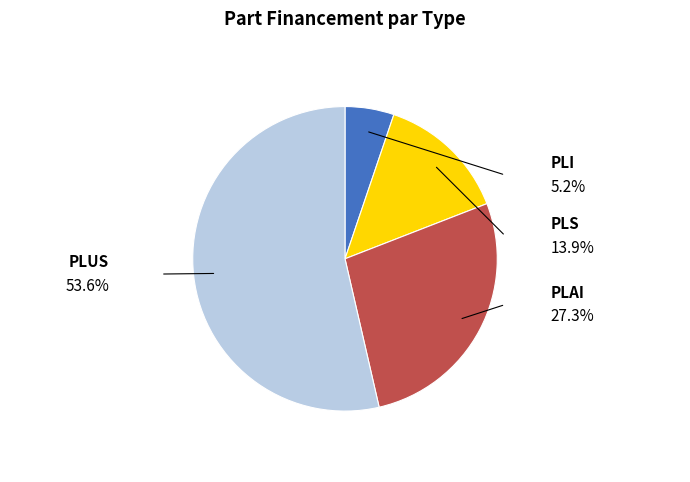

Between PLUS and PLAI, which is larger?

PLUS